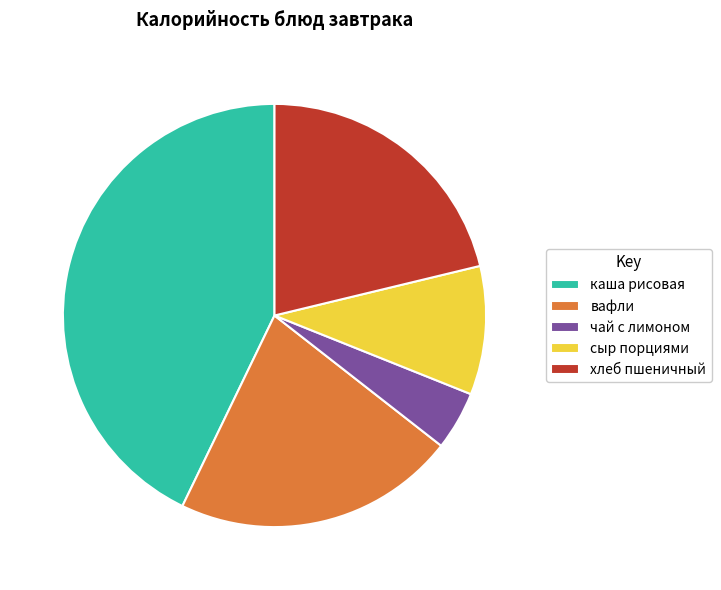

Is the sum of чай с лимоном and каша рисовая greater than half?

No